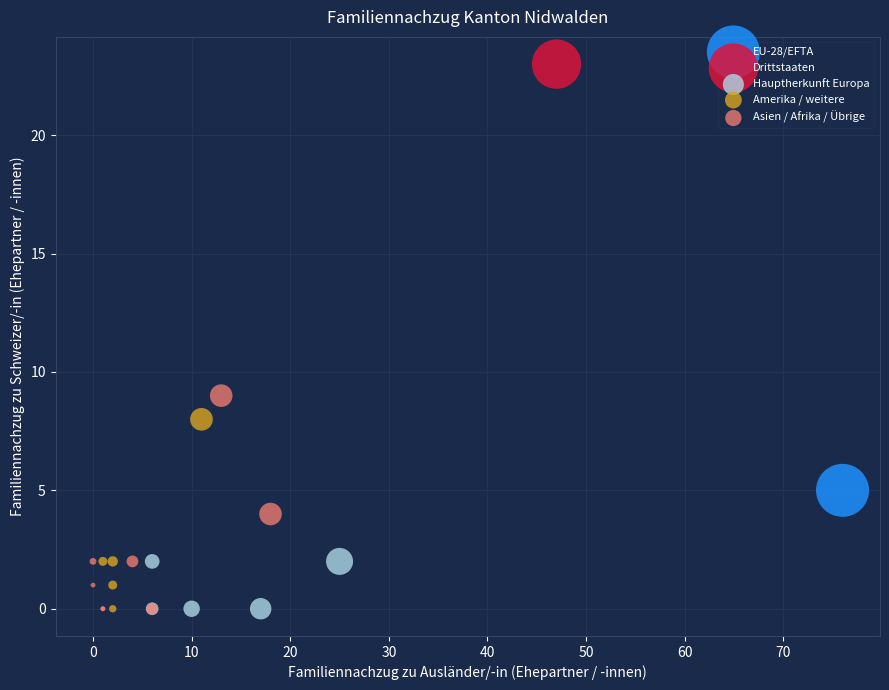

What are all the series names shown in the legend?

EU-28/EFTA, Drittstaaten, Hauptherkunft Europa, Amerika / weitere, Asien / Afrika / Übrige